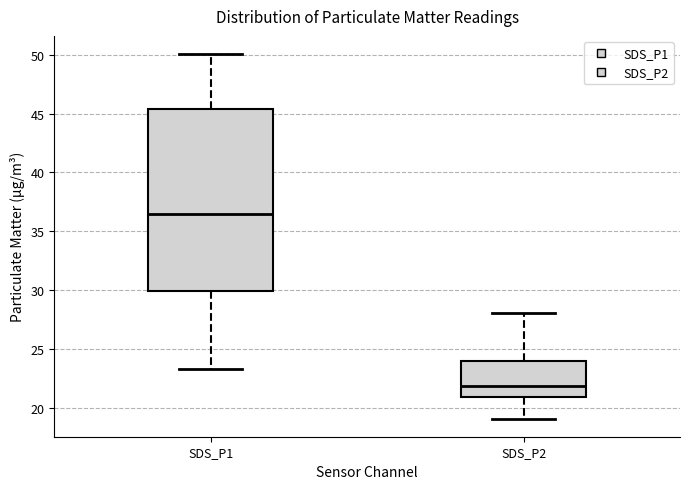

Reading left to right, transcribe this box plot: for each box, give where its median line is, the range the box spans, and where its two whiskers end, as read against the y-axis. The values are not printed on the chart, so give them approximately, as read against the axis.

SDS_P1: median 36.5, box 30.0 to 45.5, whiskers 23.5 to 50.0
SDS_P2: median 22.0, box 21.0 to 24.0, whiskers 19.0 to 28.0